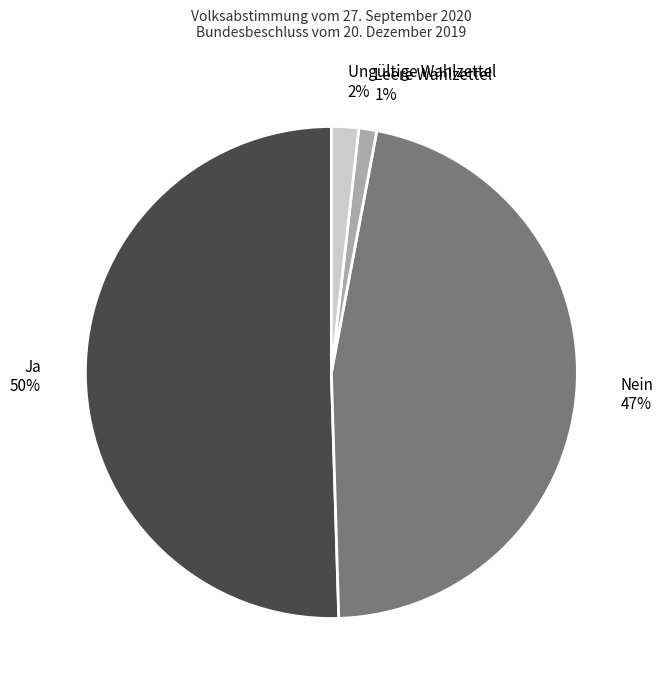

True or false: Ja accounts for 50% of the total.

True